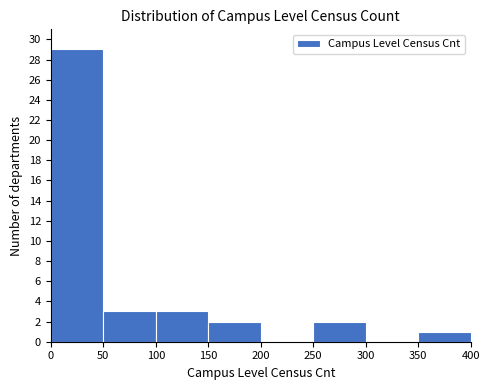

Over which range of the x-axis is the bar tallest?

0 to 50